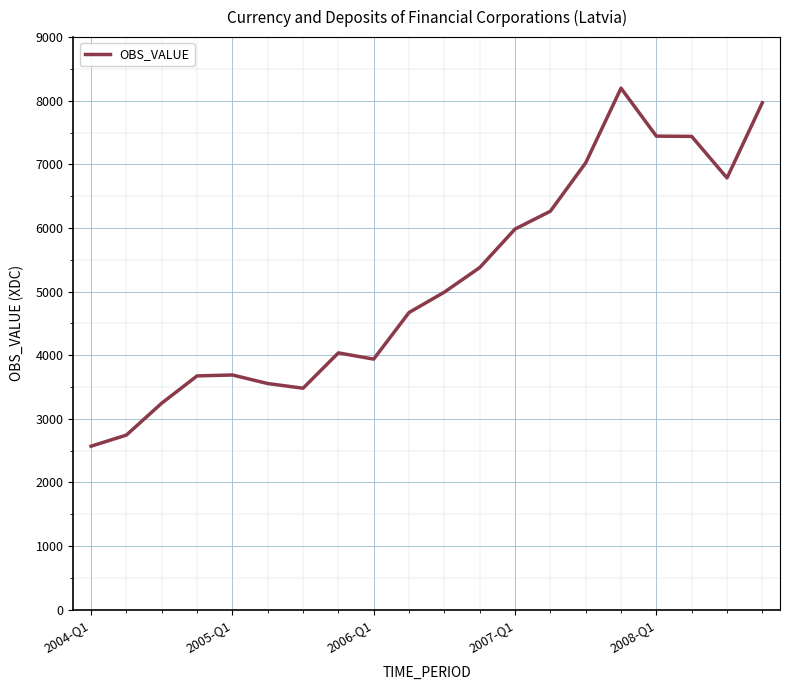

What is the difference between the maximum and minimum values?

5628.0